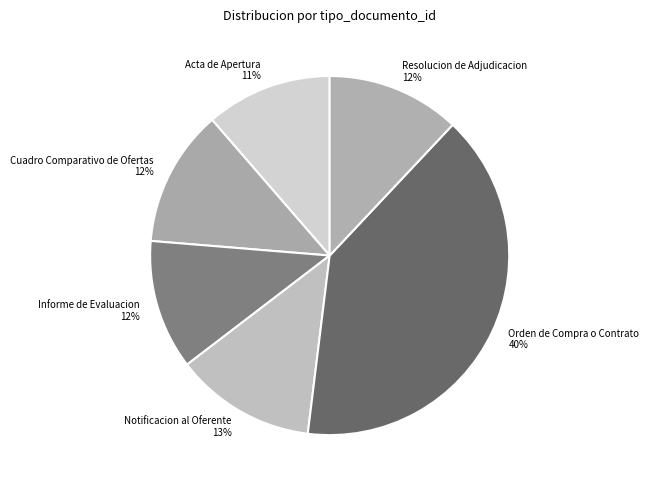

To the nearest percent, what is the difference between the largest and smallest slice percentages?

29%